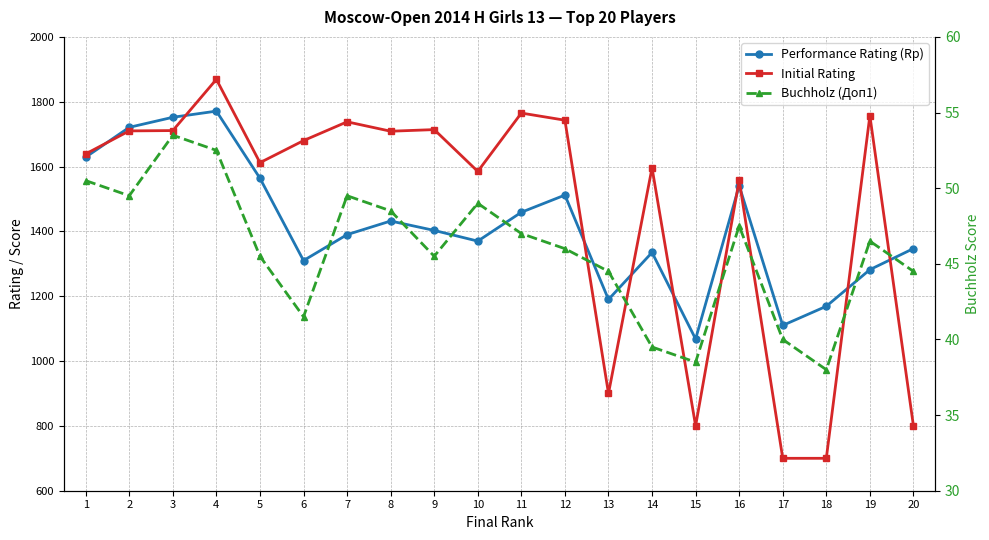

What is the value of the Performance Rating (Rp) point at the 7th from the left?

1390.0